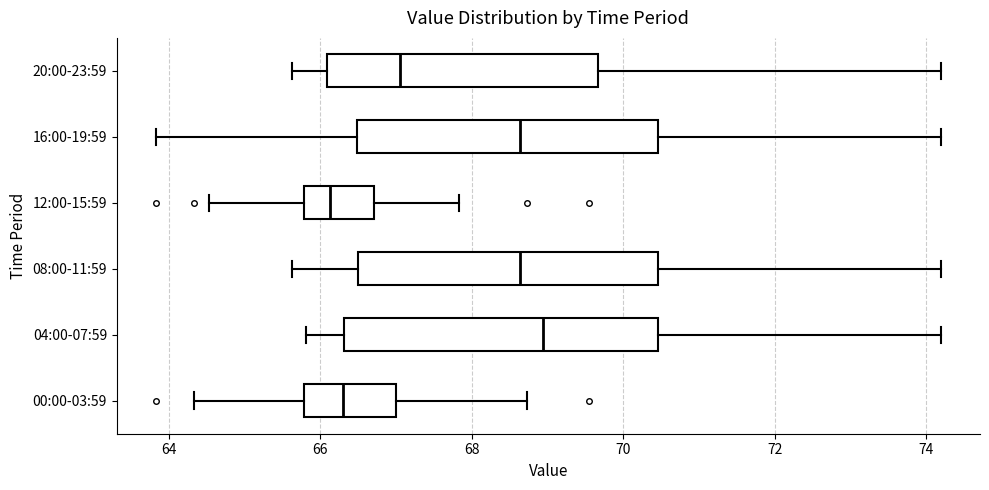

Reading bottom to top, read every box against the x-axis: the position of its median line, the range the box covers, and the ends of its whiskers. The values are not printed on the chart, so give them approximately, as read against the axis.

00:00-03:59: median 66.4, box 65.8 to 67.0, whiskers 64.4 to 68.8
04:00-07:59: median 69.0, box 66.4 to 70.4, whiskers 65.8 to 74.2
08:00-11:59: median 68.6, box 66.4 to 70.4, whiskers 65.6 to 74.2
12:00-15:59: median 66.2, box 65.8 to 66.8, whiskers 64.6 to 67.8
16:00-19:59: median 68.6, box 66.4 to 70.4, whiskers 63.8 to 74.2
20:00-23:59: median 67.0, box 66.0 to 69.6, whiskers 65.6 to 74.2